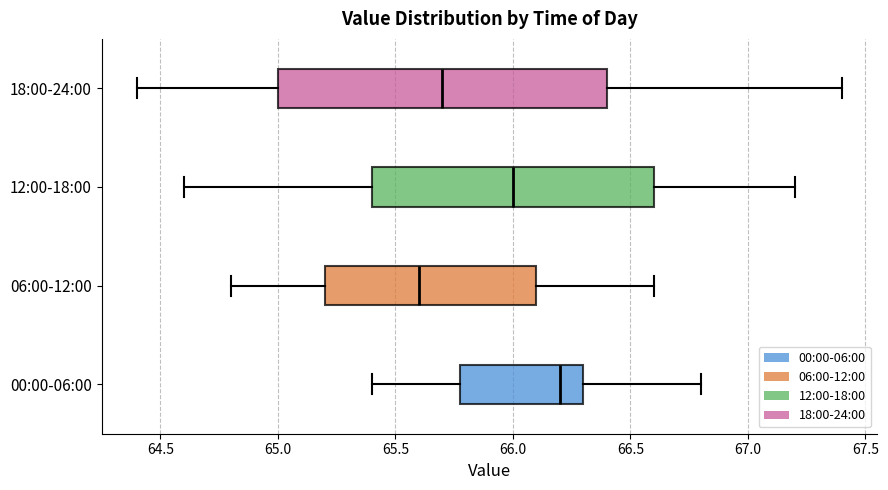

Which box's median line is the furthest to the right?

00:00-06:00